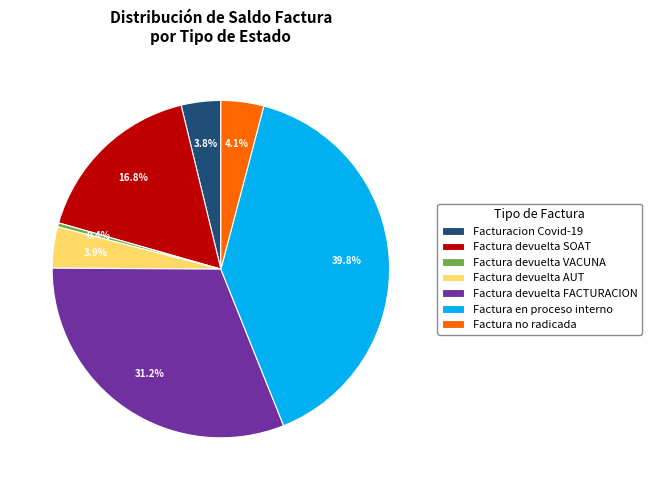

Which slice is the smallest?

Factura devuelta VACUNA